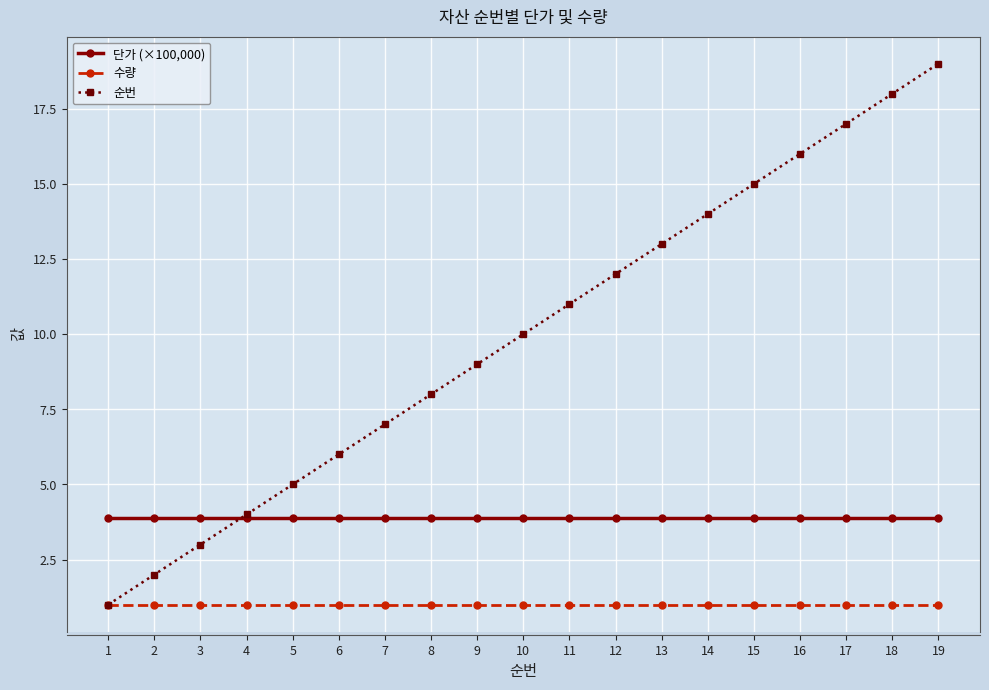

Reading left to right, list all the values displayed in this chart.

단가 (×100,000): 1=3.9	2=3.9	3=3.9	4=3.9	5=3.9	6=3.9	7=3.9	8=3.9	9=3.9	10=3.9	11=3.9	12=3.9	13=3.9	14=3.9	15=3.9	16=3.9	17=3.9	18=3.9	19=3.9
수량: 1=1.0	2=1.0	3=1.0	4=1.0	5=1.0	6=1.0	7=1.0	8=1.0	9=1.0	10=1.0	11=1.0	12=1.0	13=1.0	14=1.0	15=1.0	16=1.0	17=1.0	18=1.0	19=1.0
순번: 1=1.0	2=2.0	3=3.0	4=4.0	5=5.0	6=6.0	7=7.0	8=8.0	9=9.0	10=10.0	11=11.0	12=12.0	13=13.0	14=14.0	15=15.0	16=16.0	17=17.0	18=18.0	19=19.0